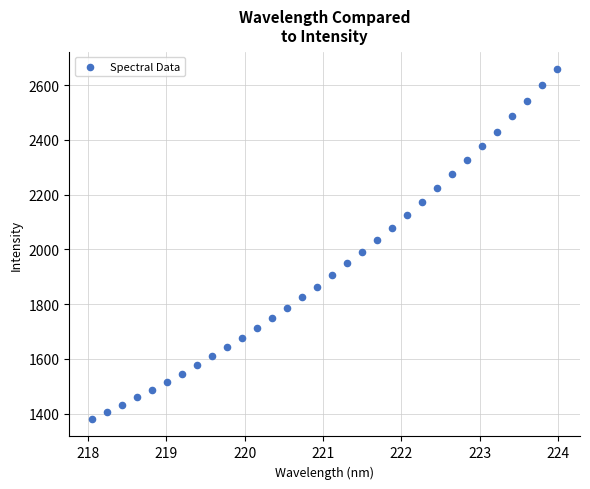

What is the range of X values (max minus min)?

5.9